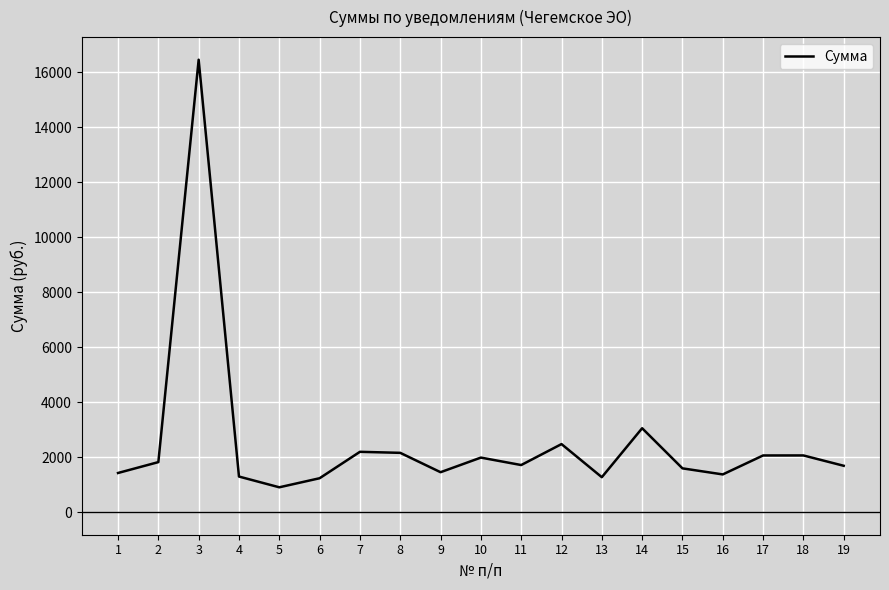

What is the sum of the values at 15 and 13?

2859.6